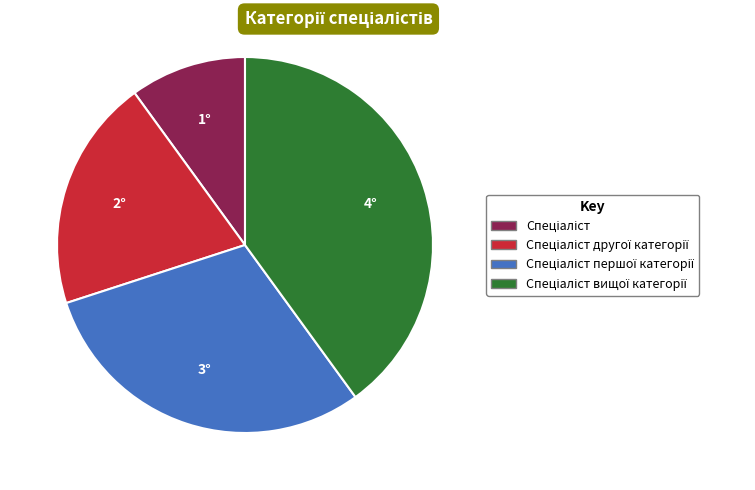

Is there any slice that represents more than half of the pie?

No